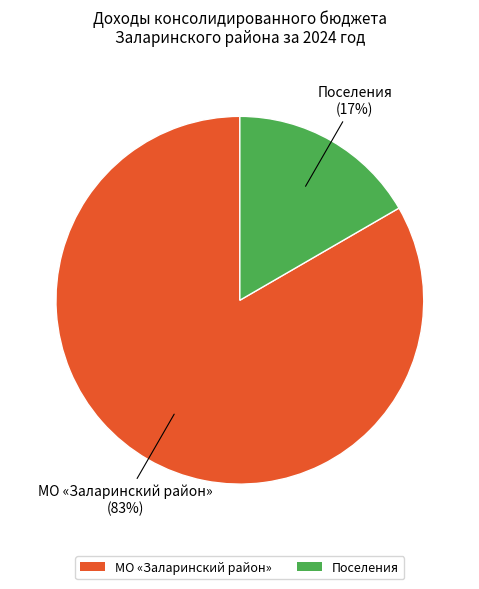

True or false: МО «Заларинский район» accounts for 83% of the total.

True